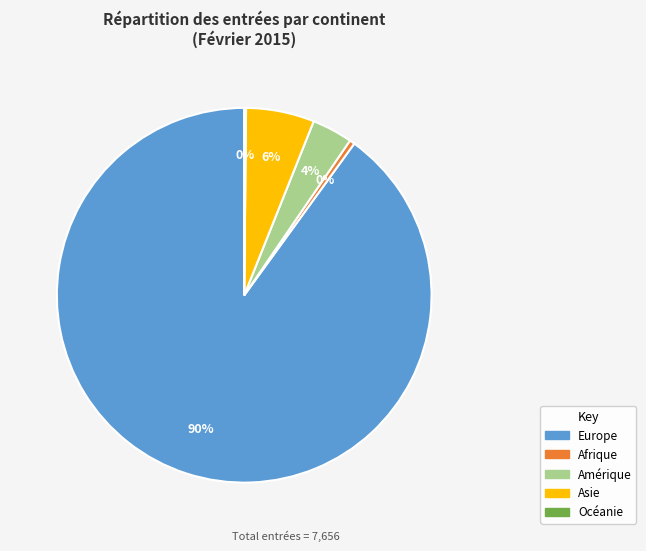

To the nearest percent, what is the average slice percentage?

20%